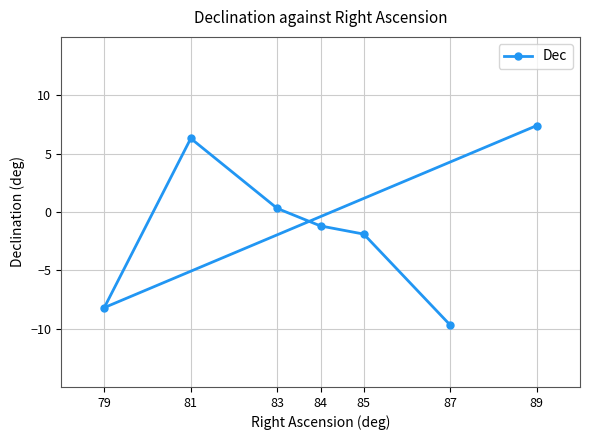

Count the number of values greater than -1.

3